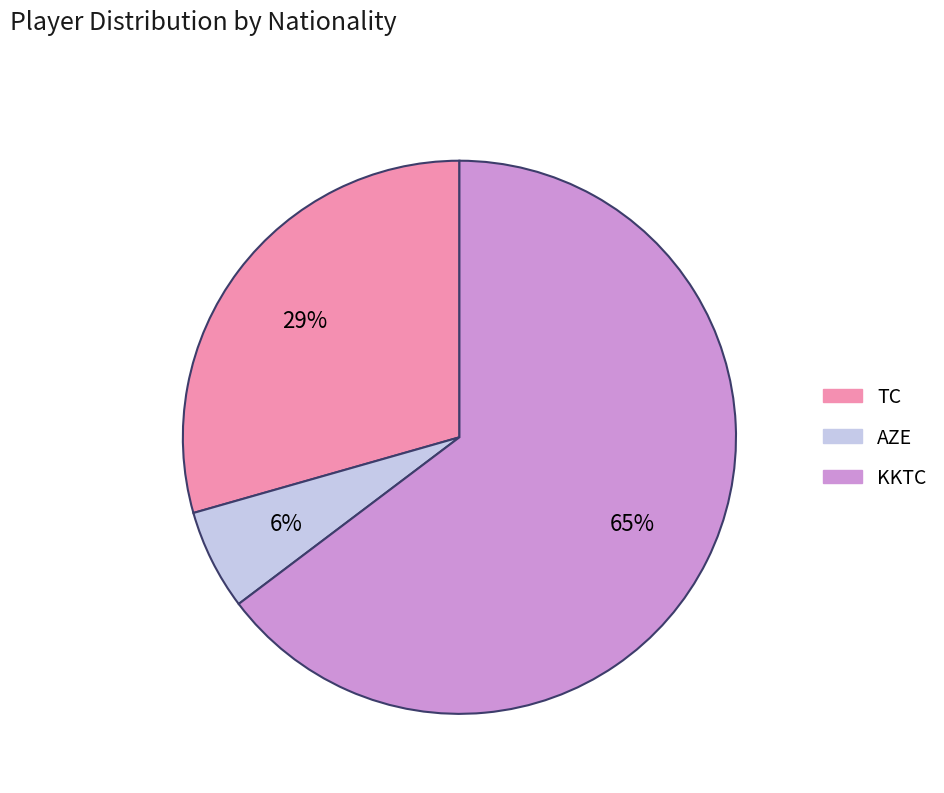

To the nearest percent, what portion does TC represent?

29%